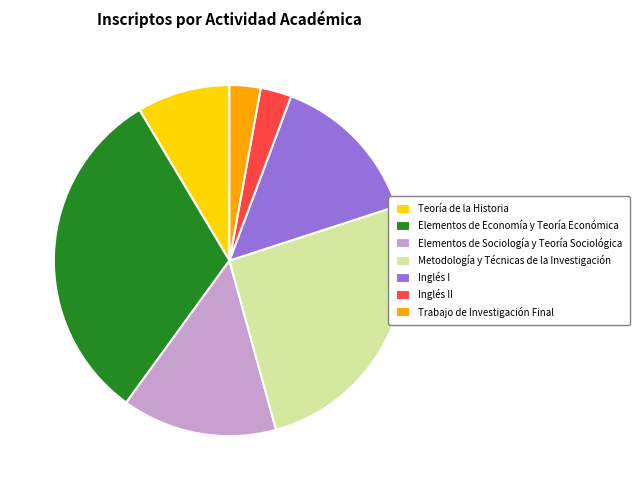

Count the number of slices in the pie.

7